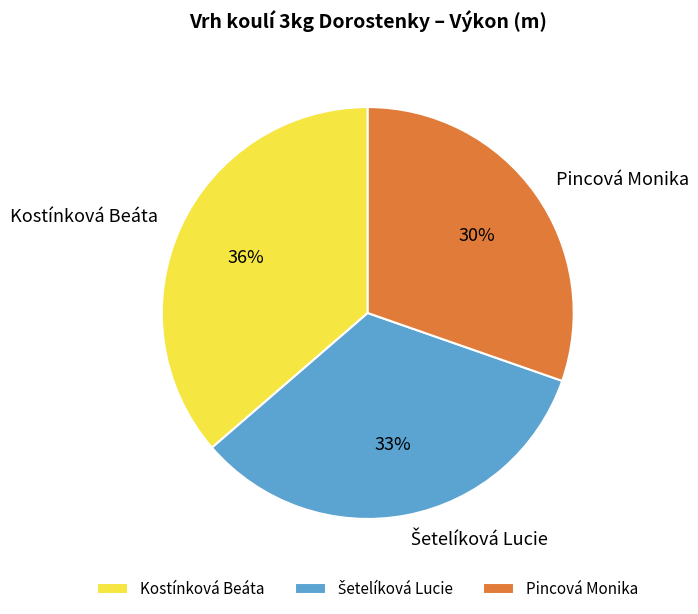

What is the largest slice in the pie chart?

Kostínková Beáta